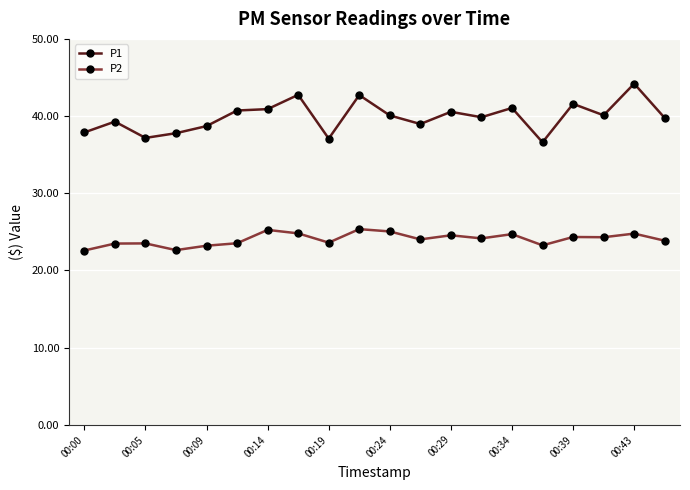

What is the maximum value for P1?

44.2